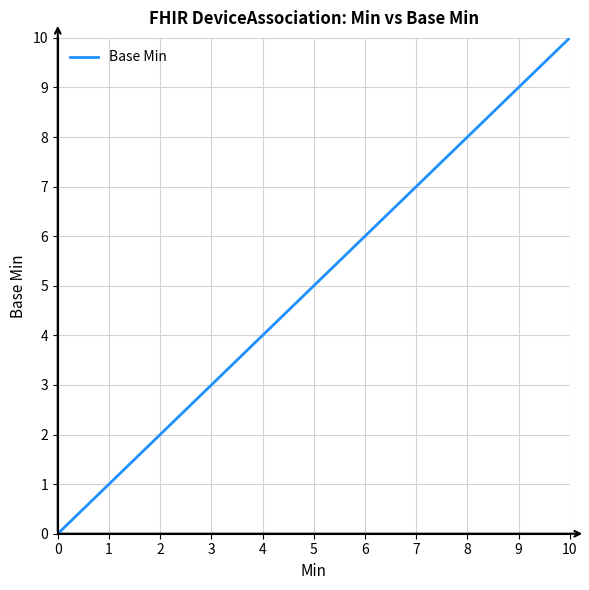

Which has a higher value, 1 or 7?

7